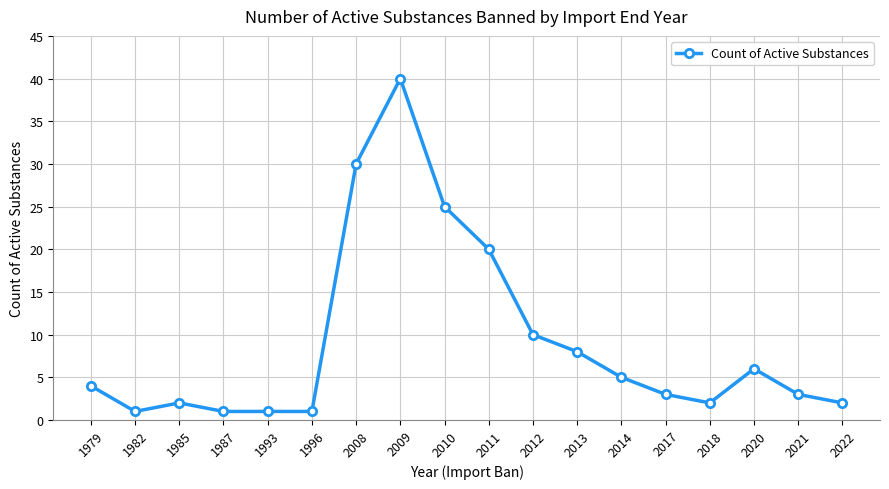

What is the change in value from 1993 to 2022?

+1